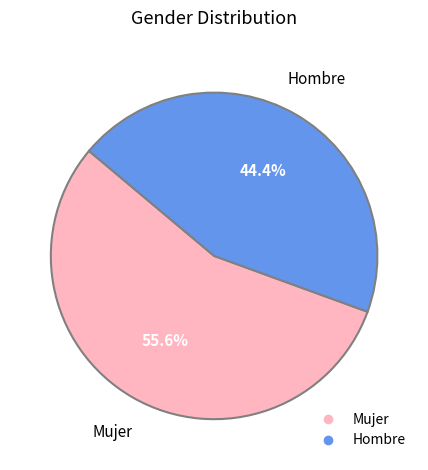

What is the ratio of the value at Hombre to the value at Mujer?

0.8